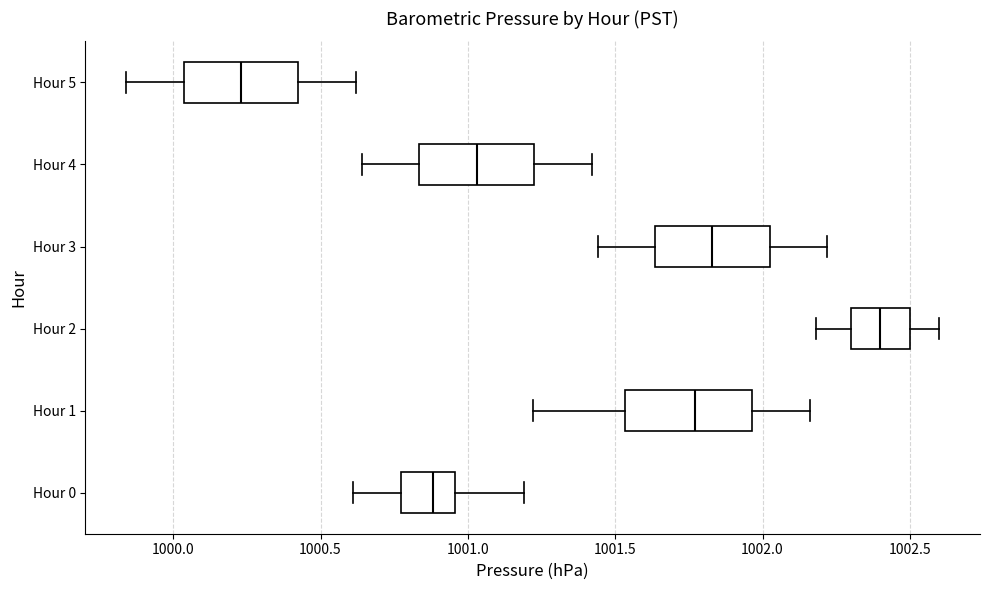

Which box has the furthest to the left median line?

Hour 5